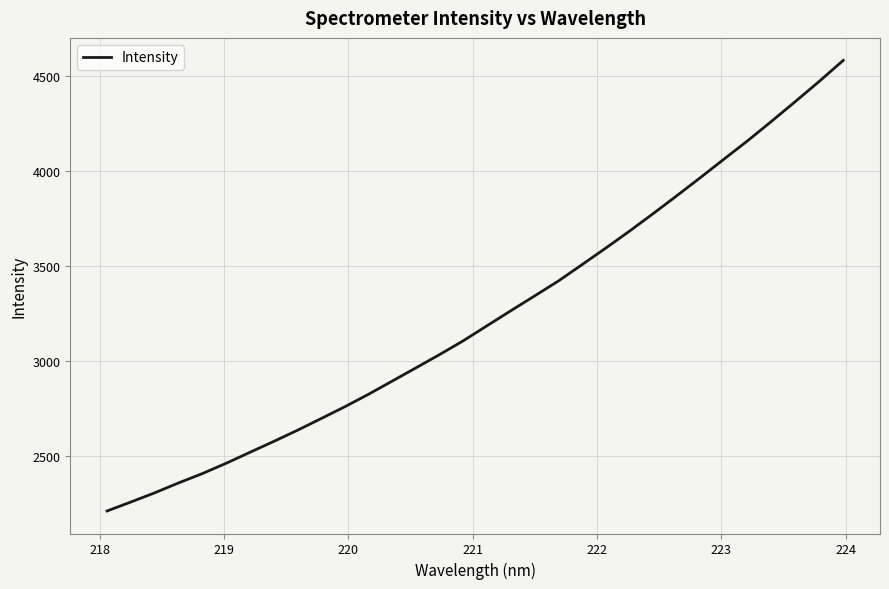

What is the minimum value shown in the chart?

2212.3